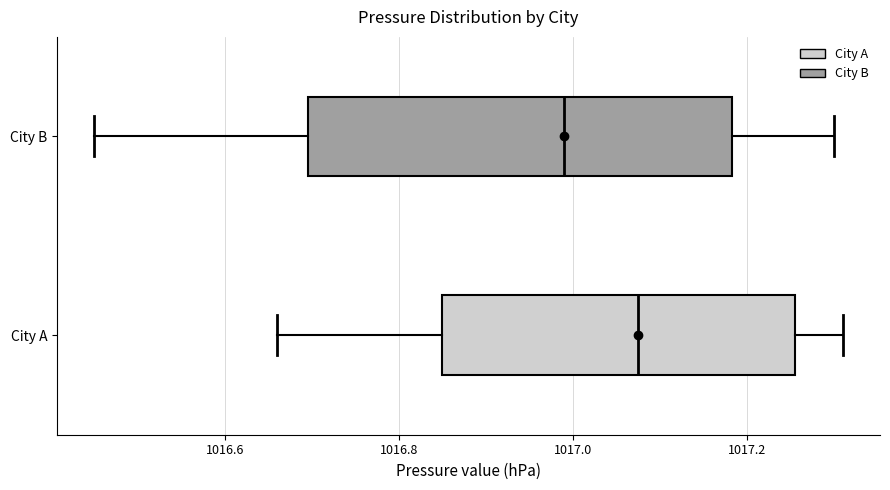

Where is the left edge of the box for City A on the x-axis? The values are not printed on the chart, so give them approximately, as read against the axis.

1016.86